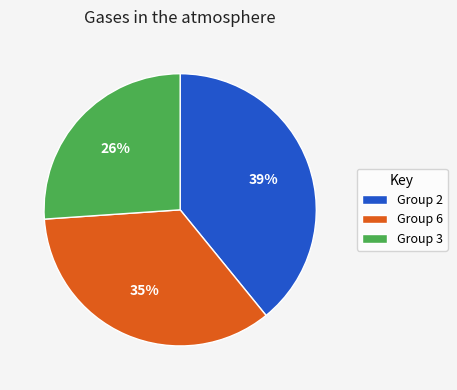

Is there a majority slice in this chart?

No